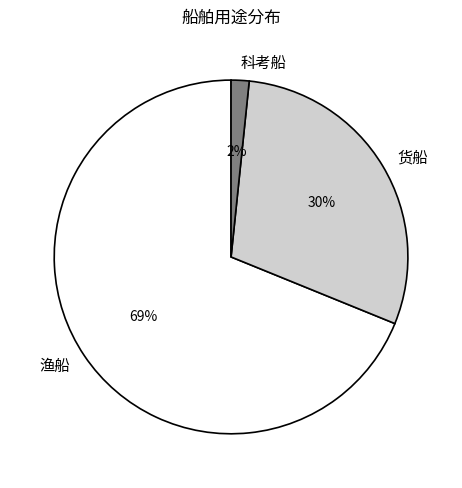

True or false: 货船 accounts for 30% of the total.

True